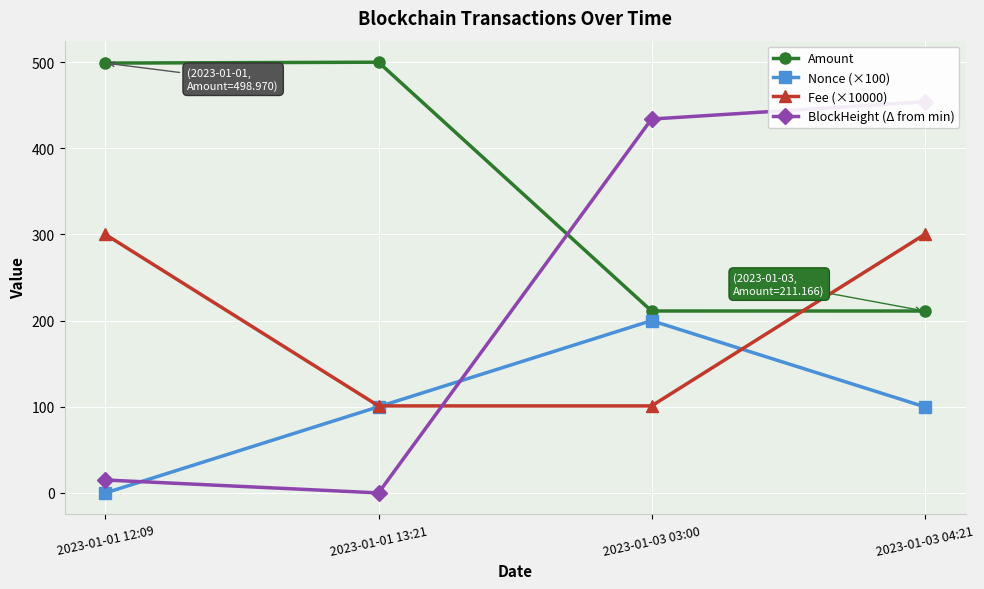

Which series changed the most between 2023-01-01 12:09 and 2023-01-03 03:00?

BlockHeight (Δ from min)